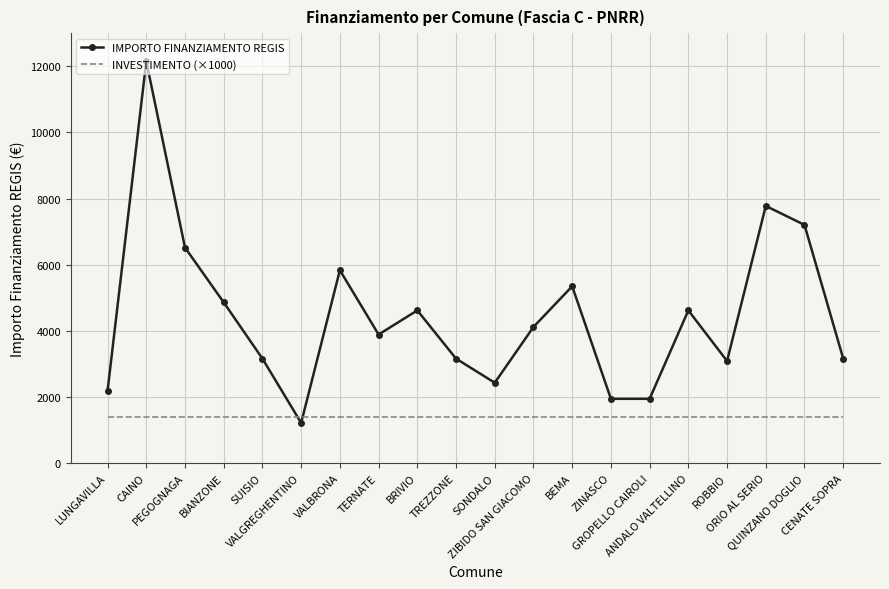

Which series ends up on top after the final intersection of IMPORTO FINANZIAMENTO REGIS and INVESTIMENTO (×1000)?

IMPORTO FINANZIAMENTO REGIS